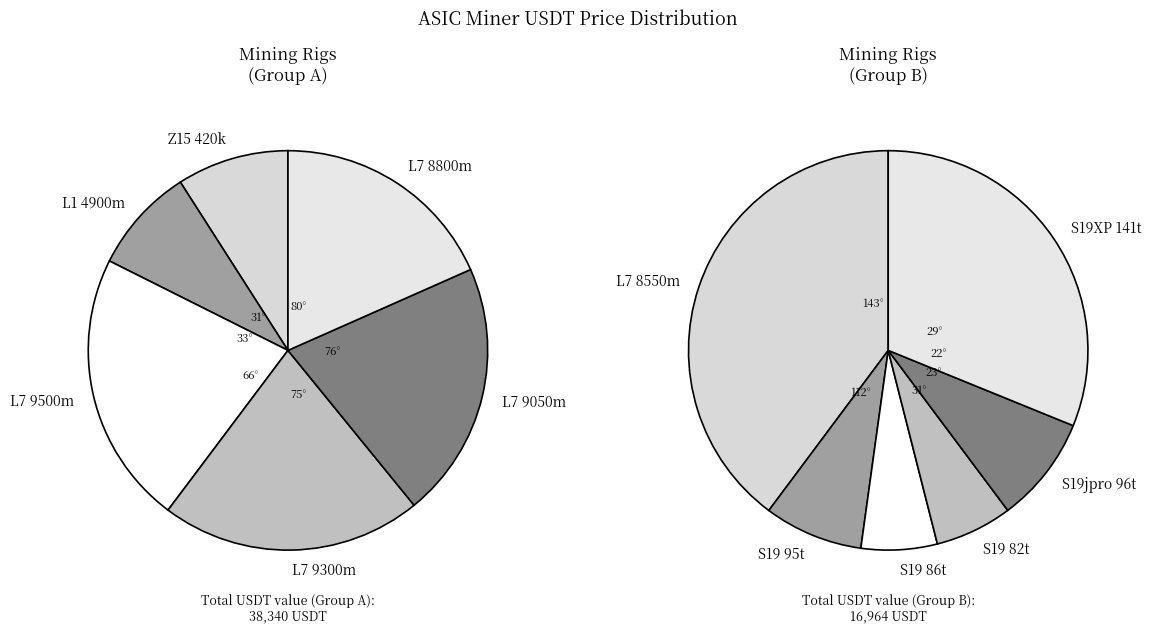

Count the number of slices in the pie.

12